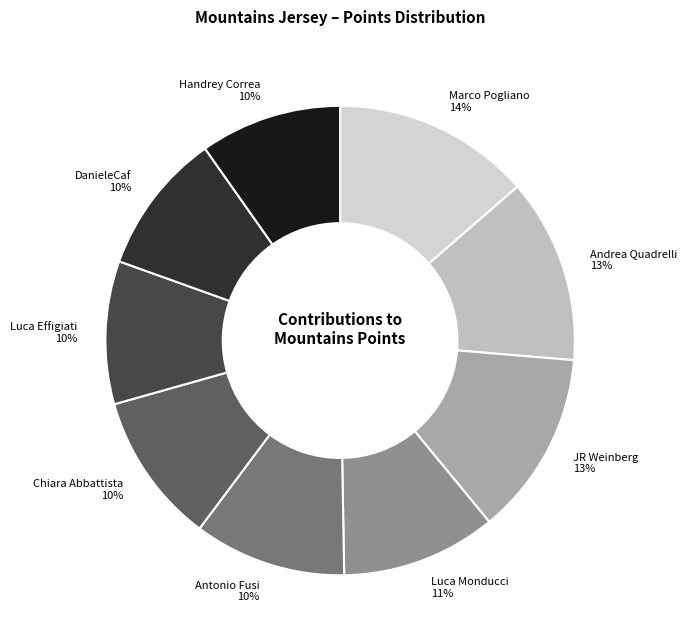

Do Luca Effigiati and JR Weinberg together represent more than half of the pie?

No